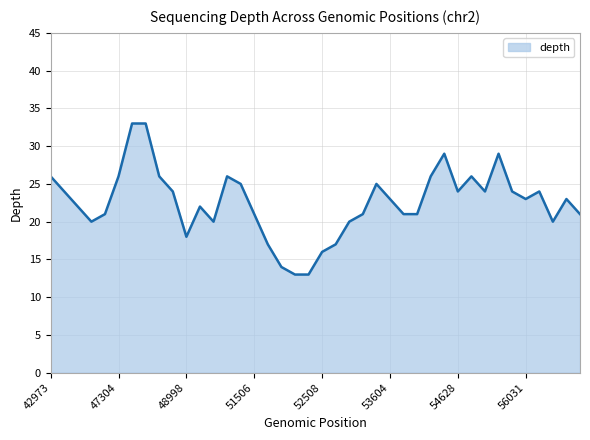

What is the smallest value displayed?

13